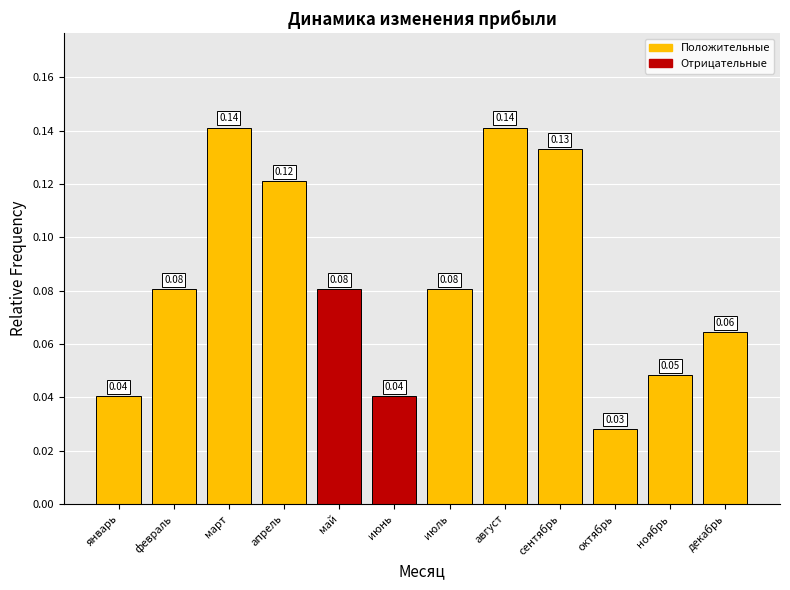

What is the label of the 1st bar from the left?

январь